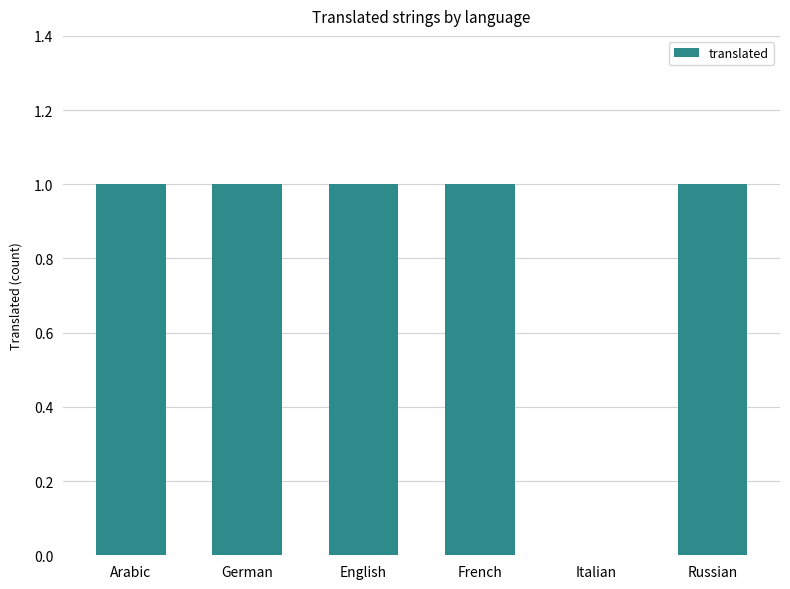

Where is the data nearest to the value 0?

Italian